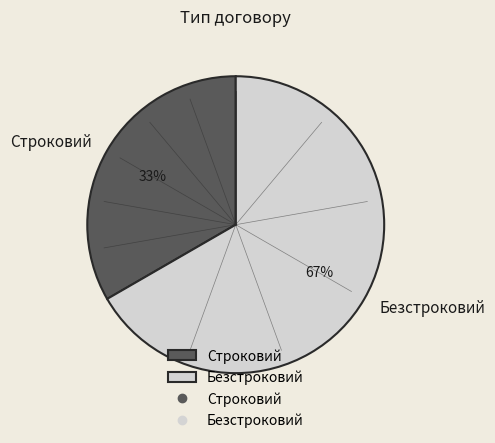

What percentage is the Безстроковий slice, to the nearest percent?

67%